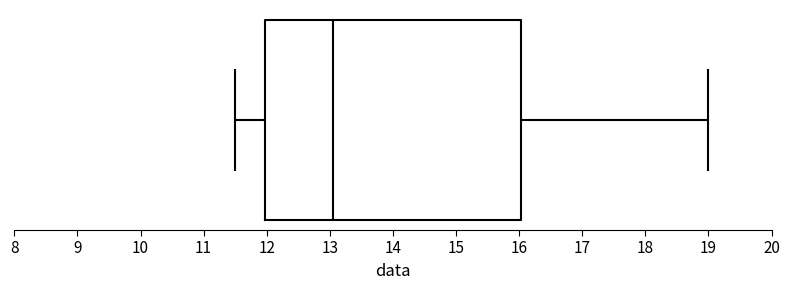

Transcribe this box plot: give where the median line is, the range the box spans, and where the two whiskers end, as read against the x-axis. The values are not printed on the chart, so give them approximately, as read against the axis.

median 13.1, box 12.0 to 16.0, whiskers 11.5 to 19.0